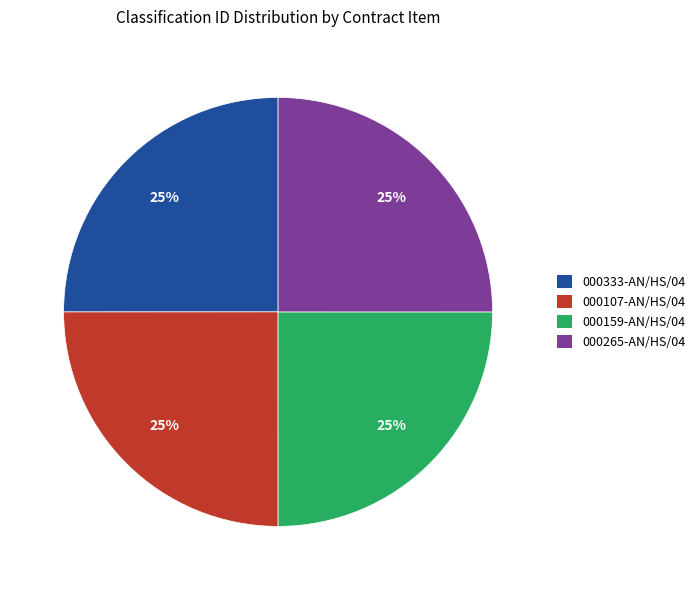

To the nearest percent, what portion does 000159-AN/HS/04 represent?

25%